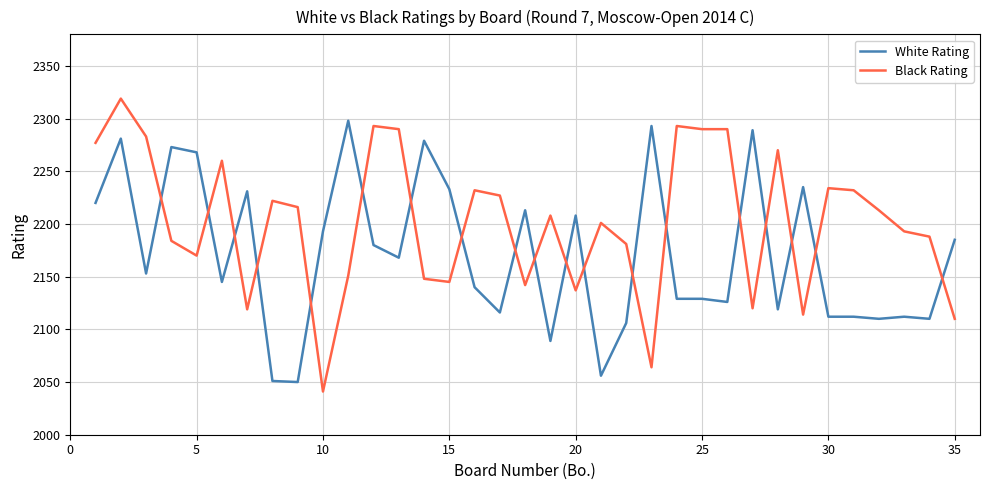

What is the maximum value shown in the chart?

2319